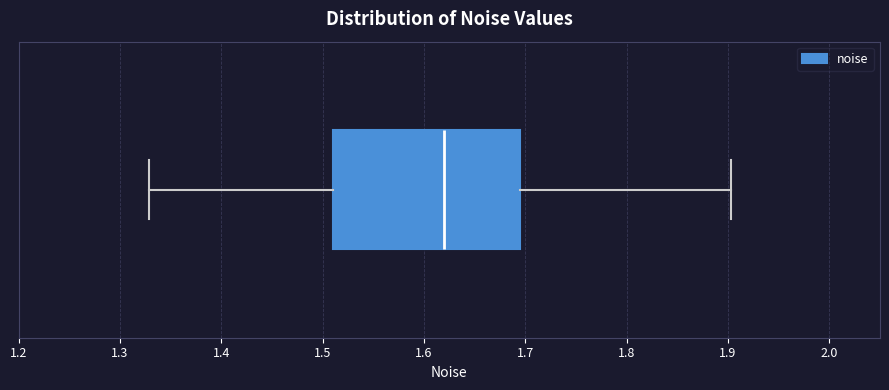

Transcribe this box plot: give where the median line is, the range the box spans, and where the two whiskers end, as read against the x-axis. The values are not printed on the chart, so give them approximately, as read against the axis.

median 1.62, box 1.51 to 1.69, whiskers 1.33 to 1.90